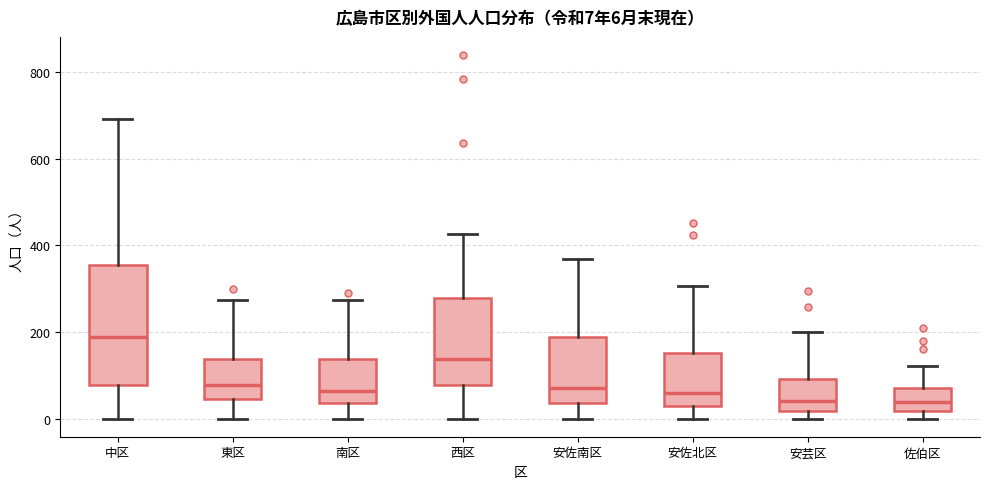

Comparing the boxes themselves (not the whiskers), which one is the tallest?

中区